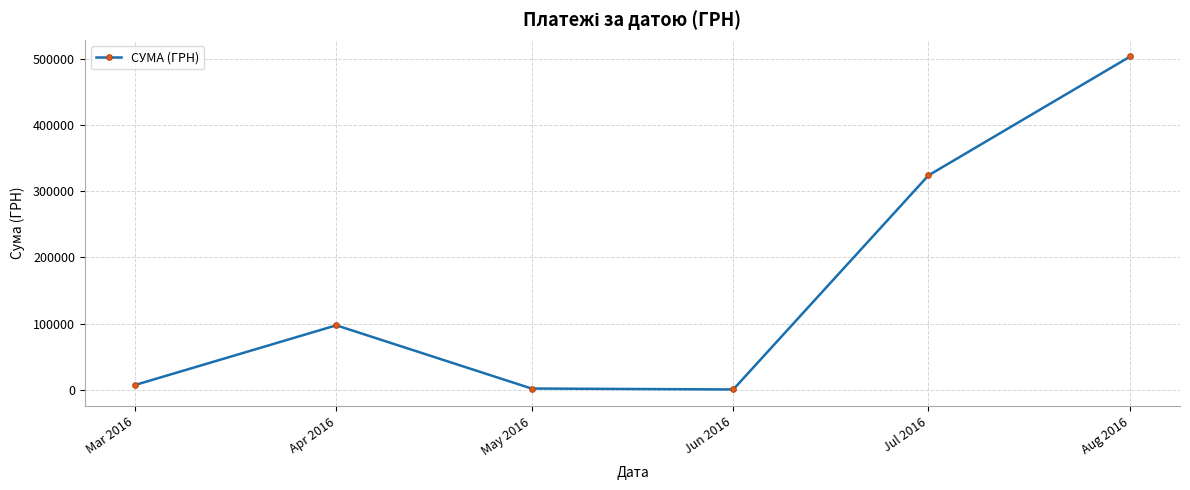

What position from the left is May 2016?

3